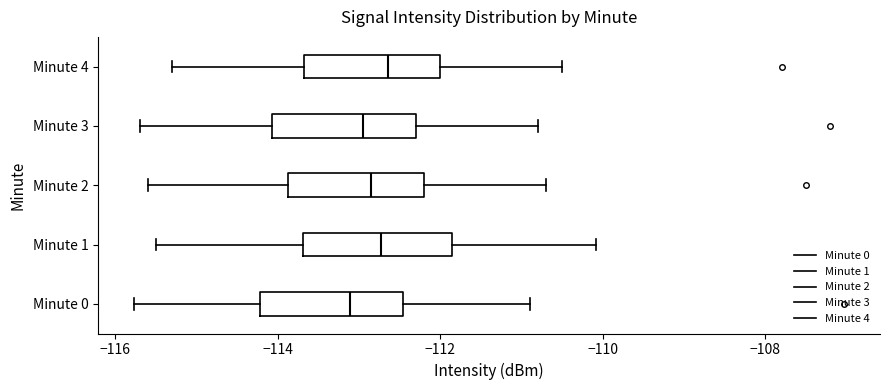

Where does the left whisker of the box for Minute 0 end on the x-axis? The values are not printed on the chart, so give them approximately, as read against the axis.

-115.8